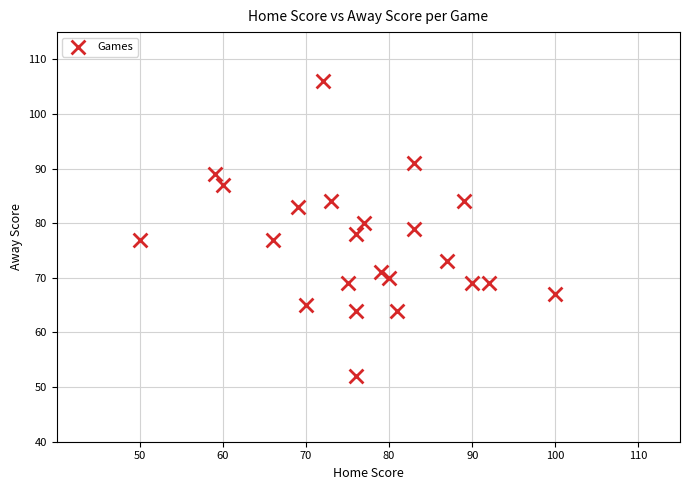

What is the range of X values (max minus min)?

50